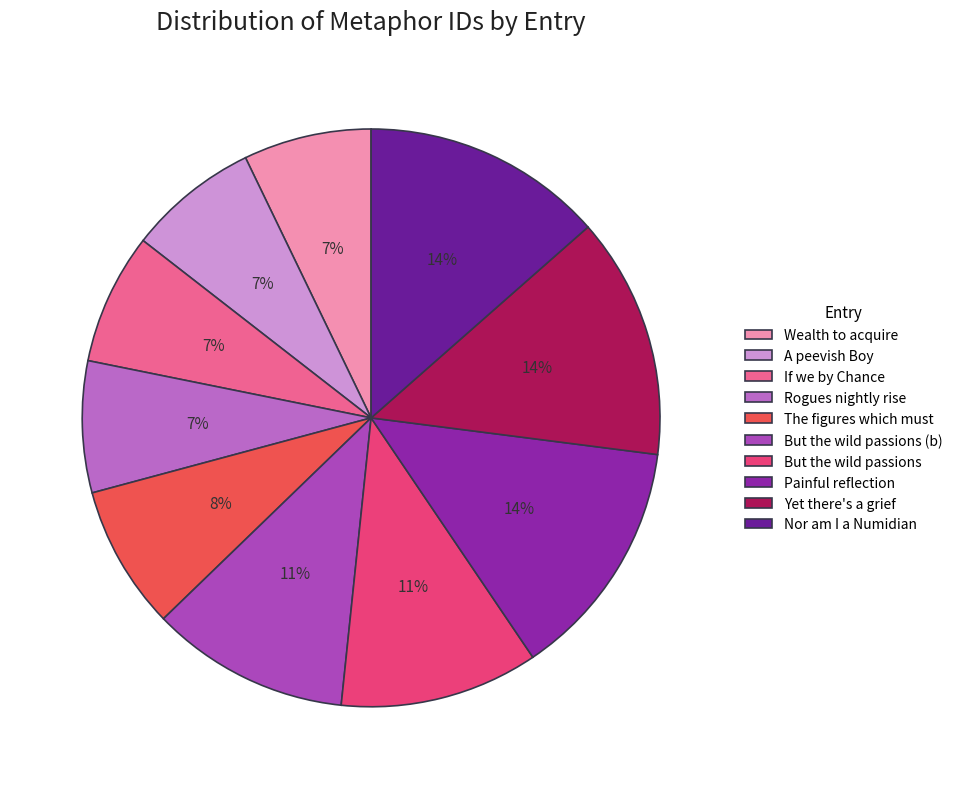

Is there a majority slice in this chart?

No